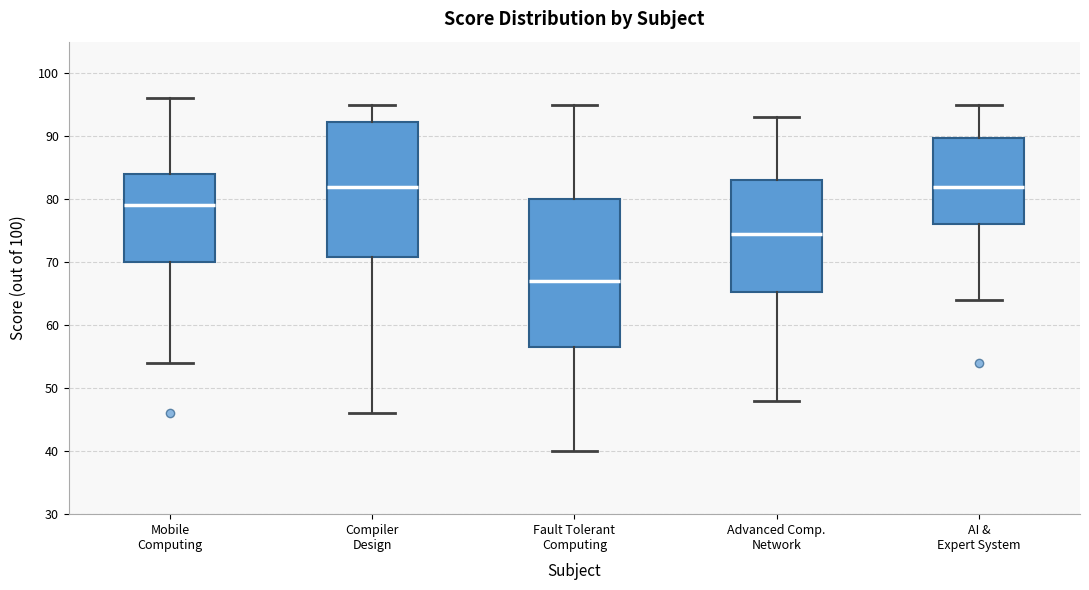

Which box has the lowest median line?

Fault Tolerant Computing